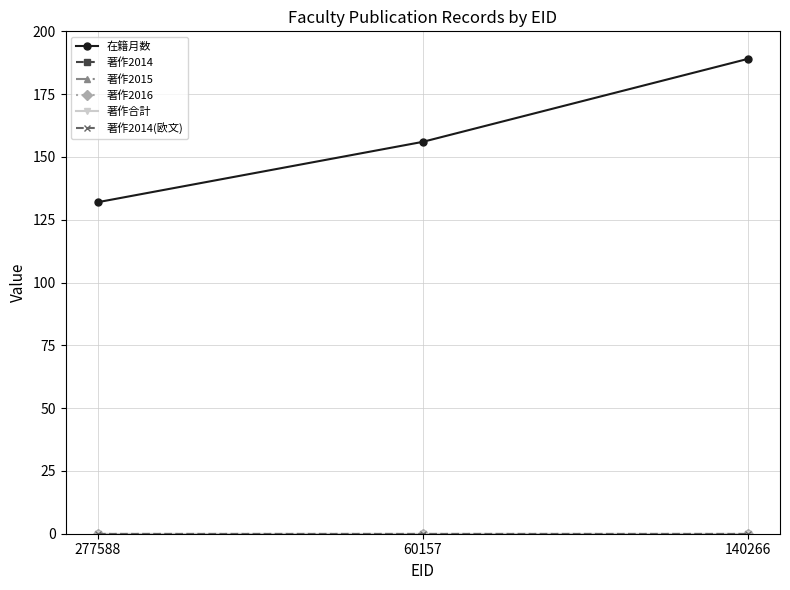

What is the difference between the maximum and second lowest values in the 在籍月数 series?

33